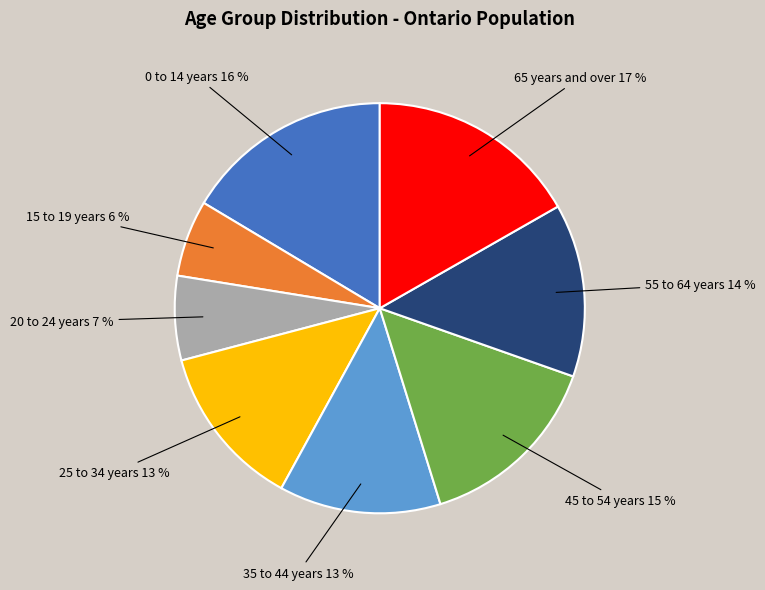

How many slices are in this pie chart?

8